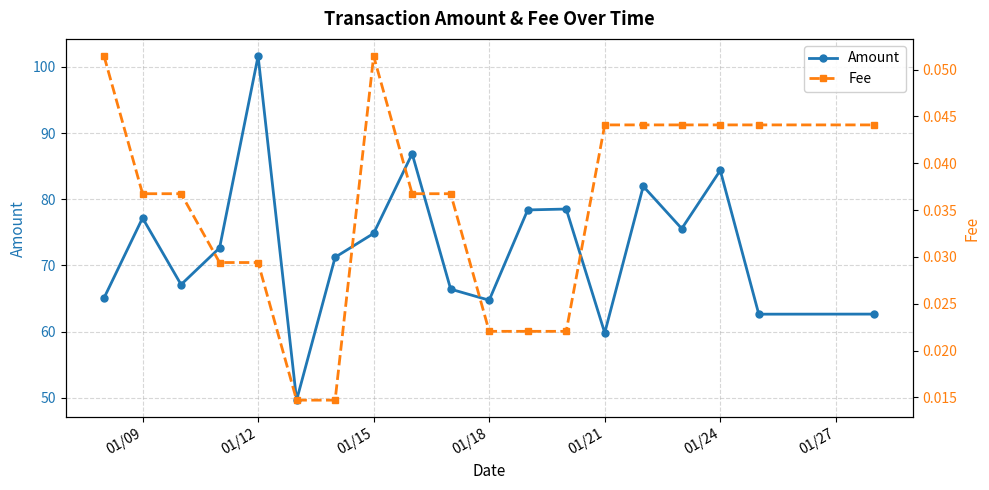

At which category does Amount reach its first local peak?

01/09